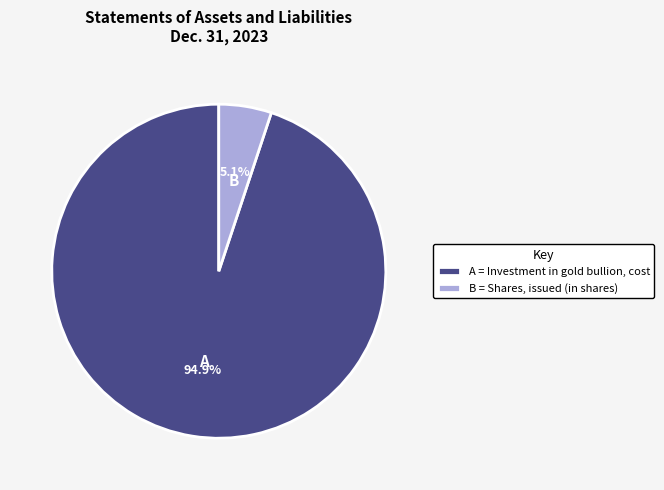

Is the sum of A = Investment in gold bullion, cost and B = Shares, issued (in shares) greater than half?

Yes